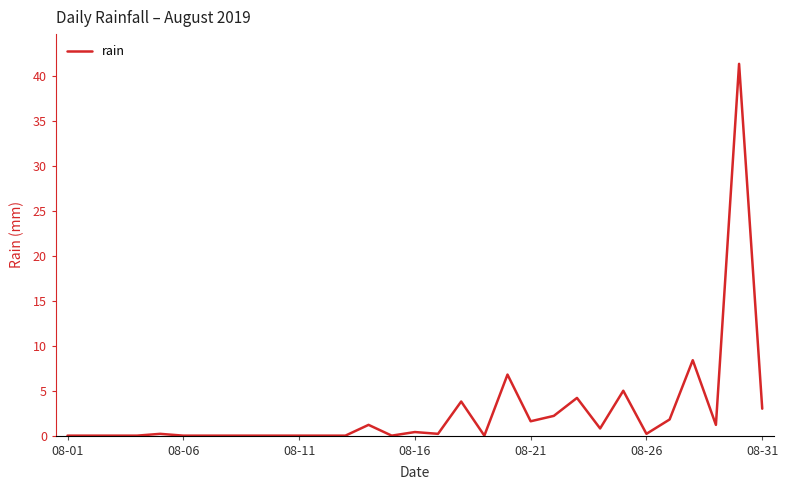

What is the maximum value shown in the chart?

41.4